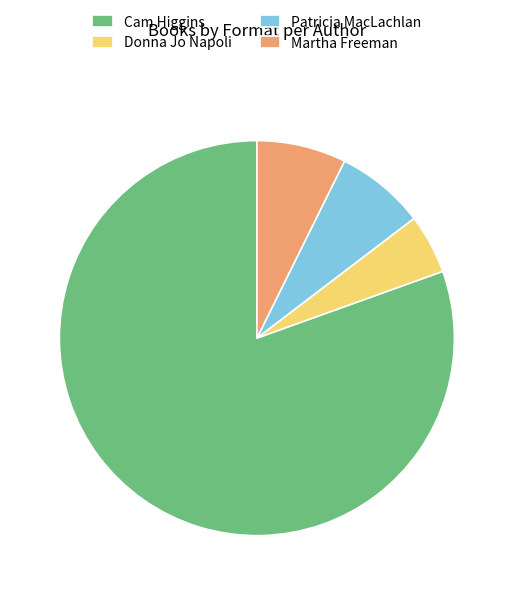

Combined, do Patricia MacLachlan and Martha Freeman account for over 50%?

No